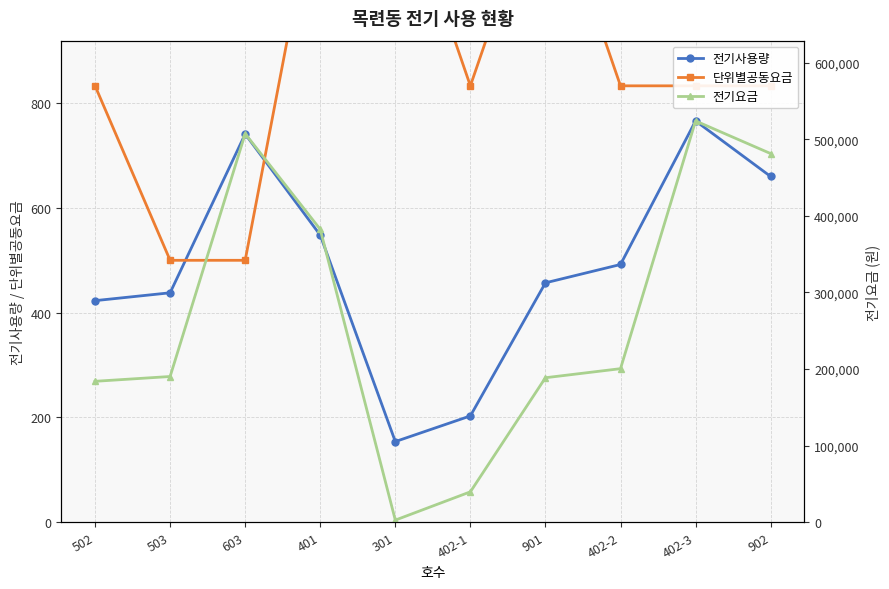

What is the value of the 전기사용량 point at the 8th from the left?

492